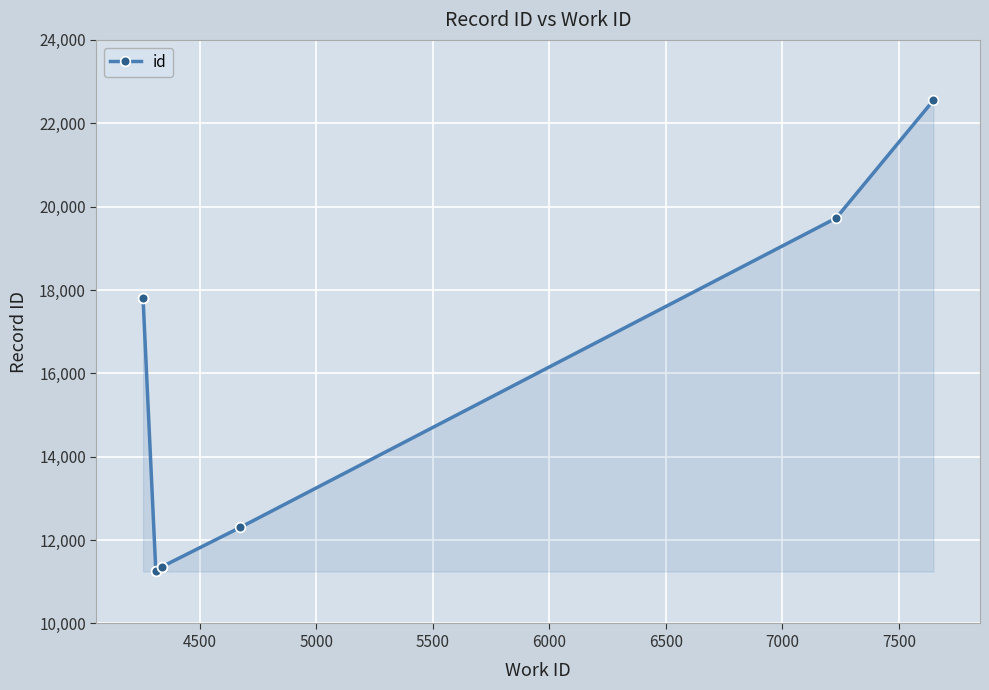

Reading left to right, list all the values displayed in this chart.

17812	17819	11247	11248	11346	11364	12307	19726	22549